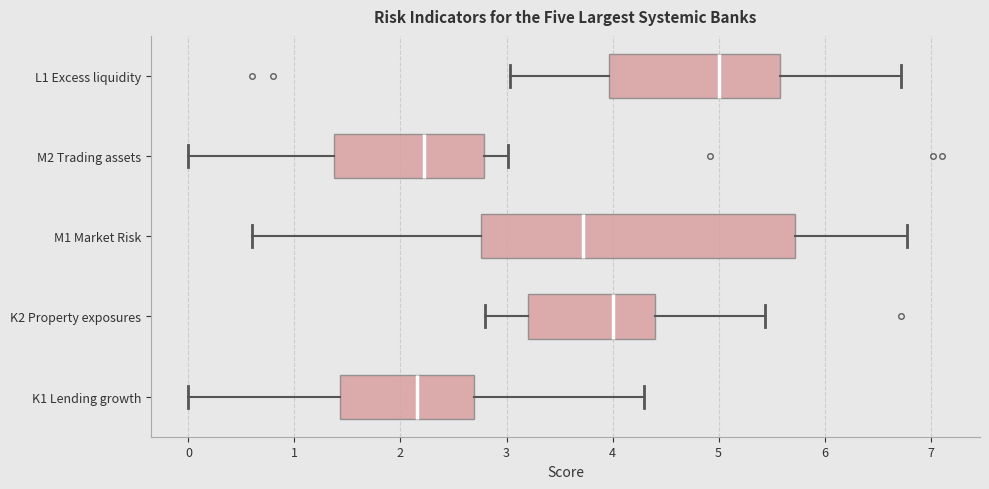

Comparing the boxes themselves (not the whiskers), which one is the widest?

M1 Market Risk